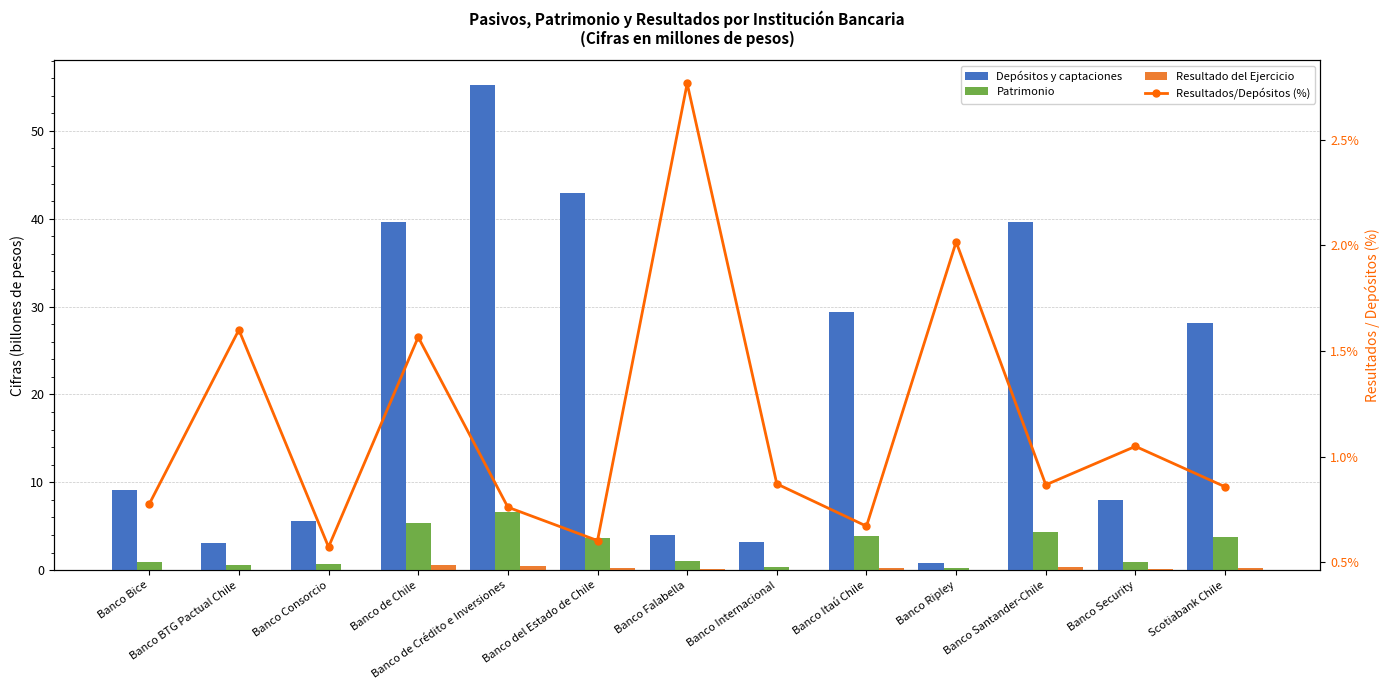

At which category is the sum across all series the highest?

Banco de Crédito e Inversiones